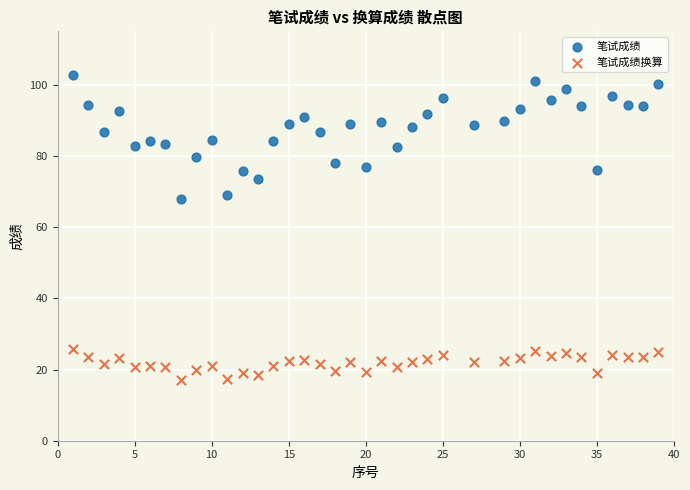

Across all data points, what is the range of X values (max minus min)?

38.0